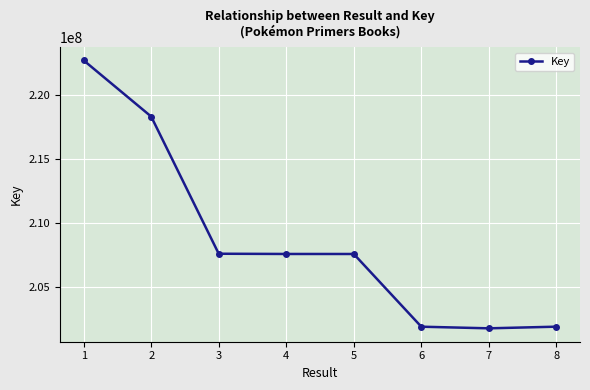

True or false: the data shows 218335874 at 2.

True